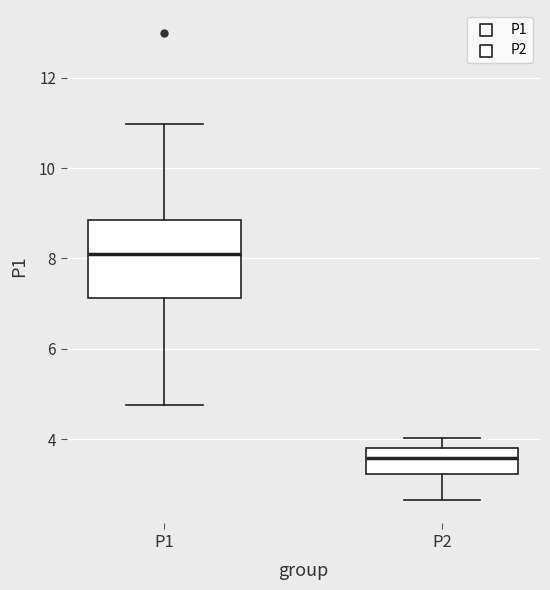

Reading left to right, transcribe this box plot: for each box, give where its median line is, the range the box spans, and where its two whiskers end, as read against the y-axis. The values are not printed on the chart, so give them approximately, as read against the axis.

P1: median 8.2, box 7.2 to 8.8, whiskers 4.8 to 11.0
P2: median 3.6, box 3.2 to 3.8, whiskers 2.6 to 4.0